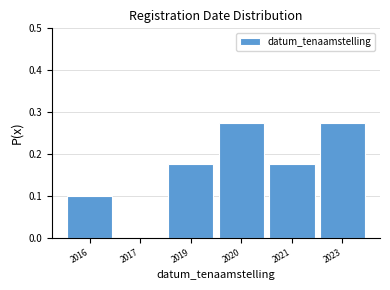

Between 2019 and 2016, which is larger?

2019